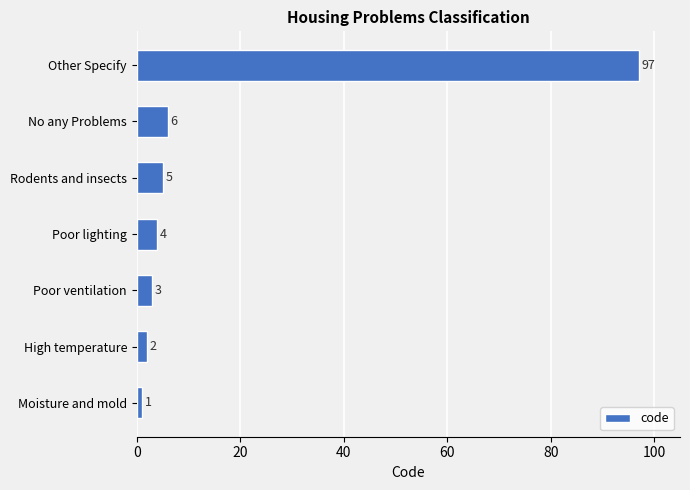

What is the sum of all values?

118